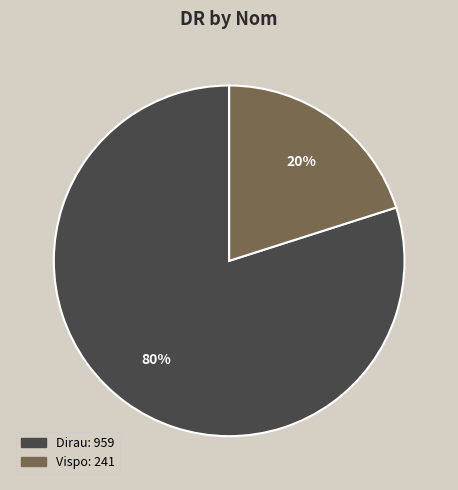

The Dirau slice represents 92% of the pie. True or false?

False